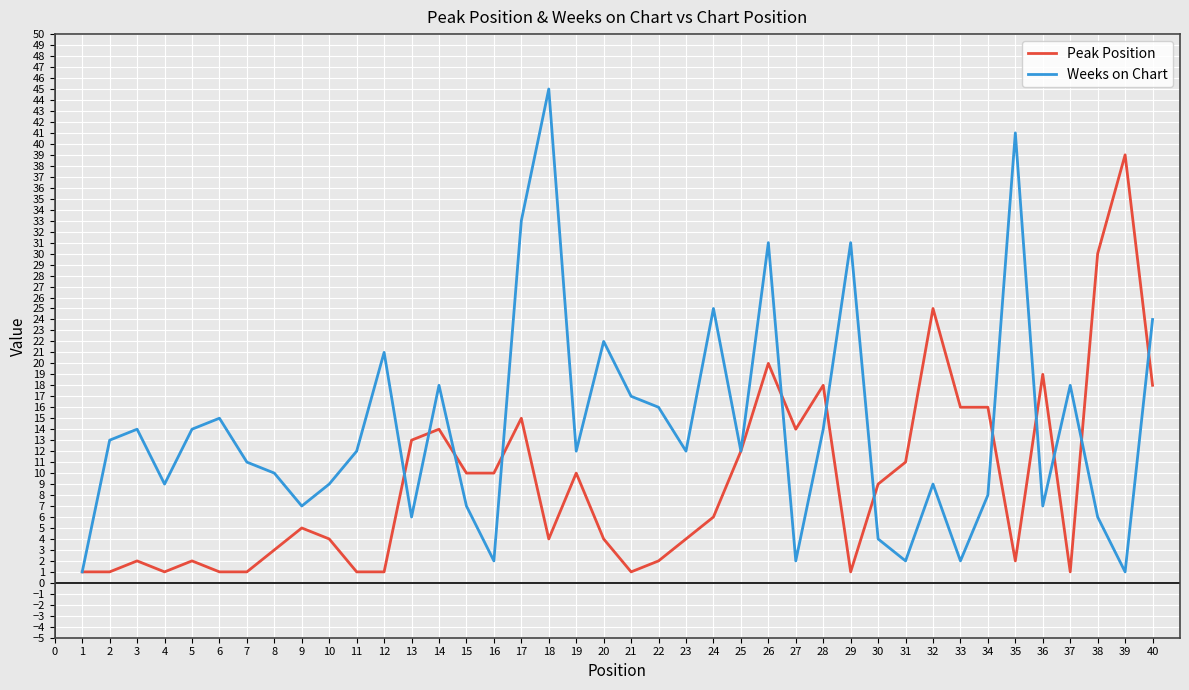

How many values in the Peak Position series are below 6?

20